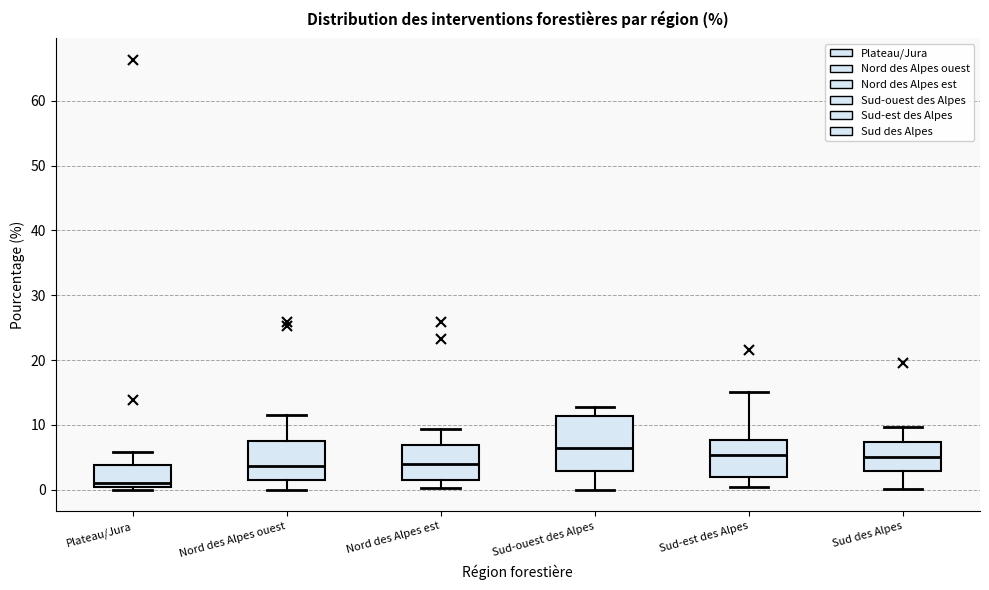

Which box has the lowest median line?

Plateau/Jura